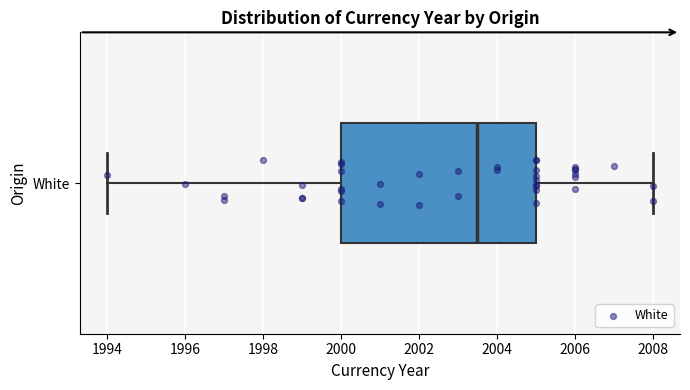

Read this box plot against the x-axis: the position of the median line, the range covered by the box, and the ends of both whiskers. The values are not printed on the chart, so give them approximately, as read against the axis.

median 2003.6, box 2000.0 to 2005.0, whiskers 1994.0 to 2008.0